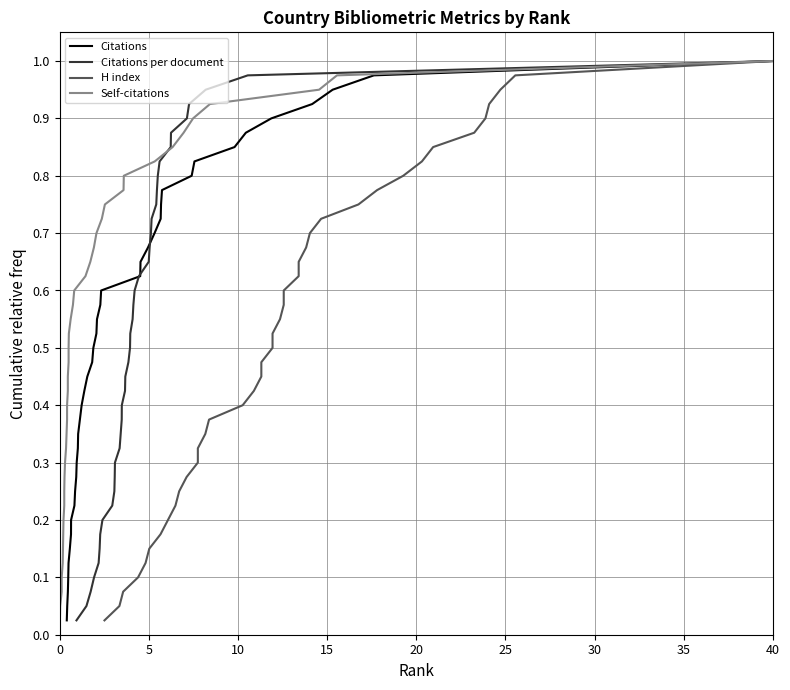

How many lines are shown in the chart?

4